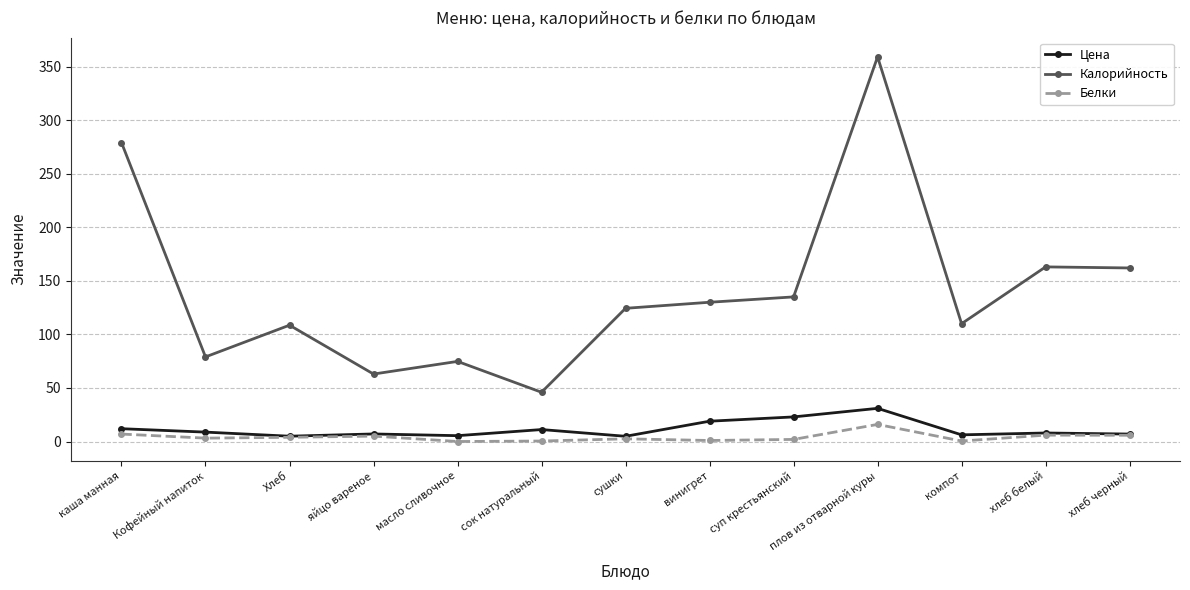

What is the label of the 3rd point from the right?

компот